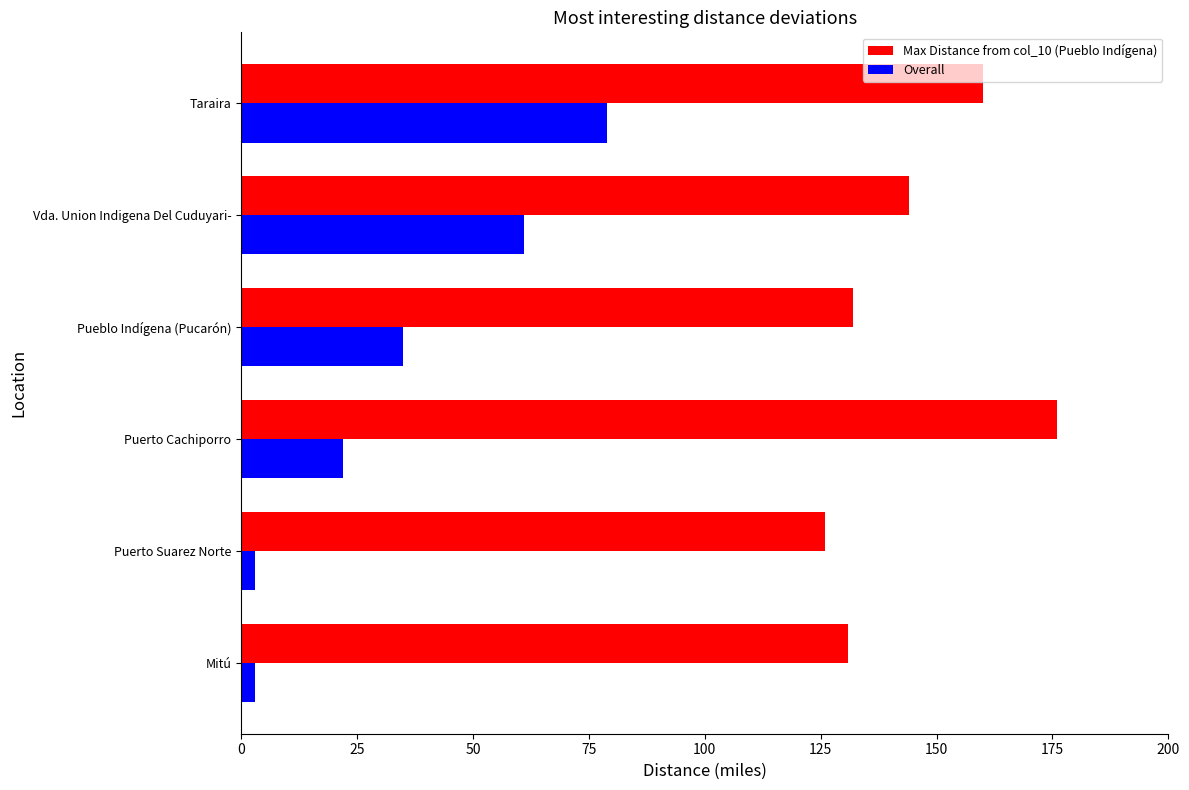

How many data points in Max Distance from col_10 (Pueblo Indígena) are less than 144?

3